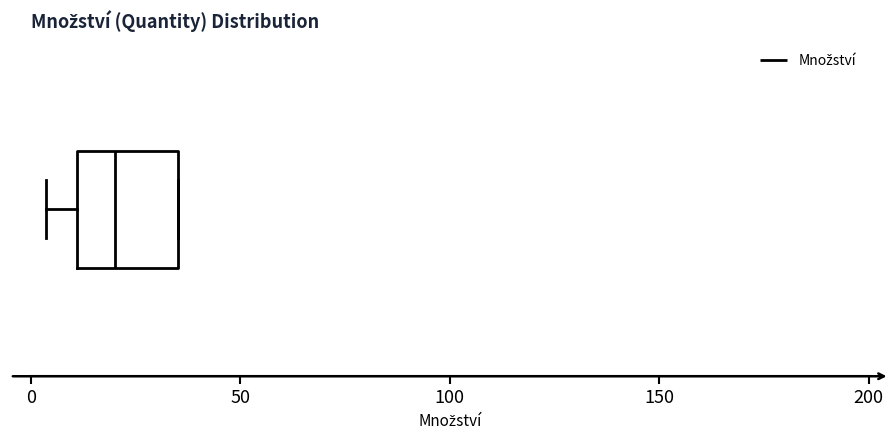

Read this box plot against the x-axis: the position of the median line, the range covered by the box, and the ends of both whiskers. The values are not printed on the chart, so give them approximately, as read against the axis.

median 20, box 10 to 35, whiskers 5 to 35